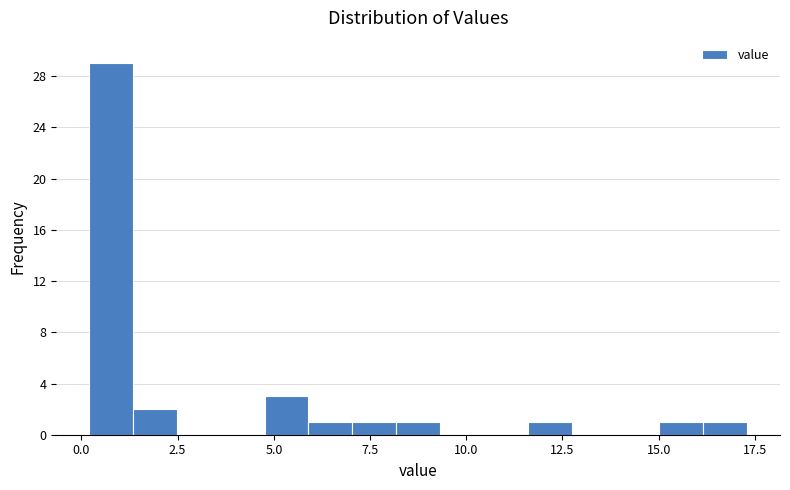

Read against the x-axis, roughly where is the centre of the tallest bar?

1.0